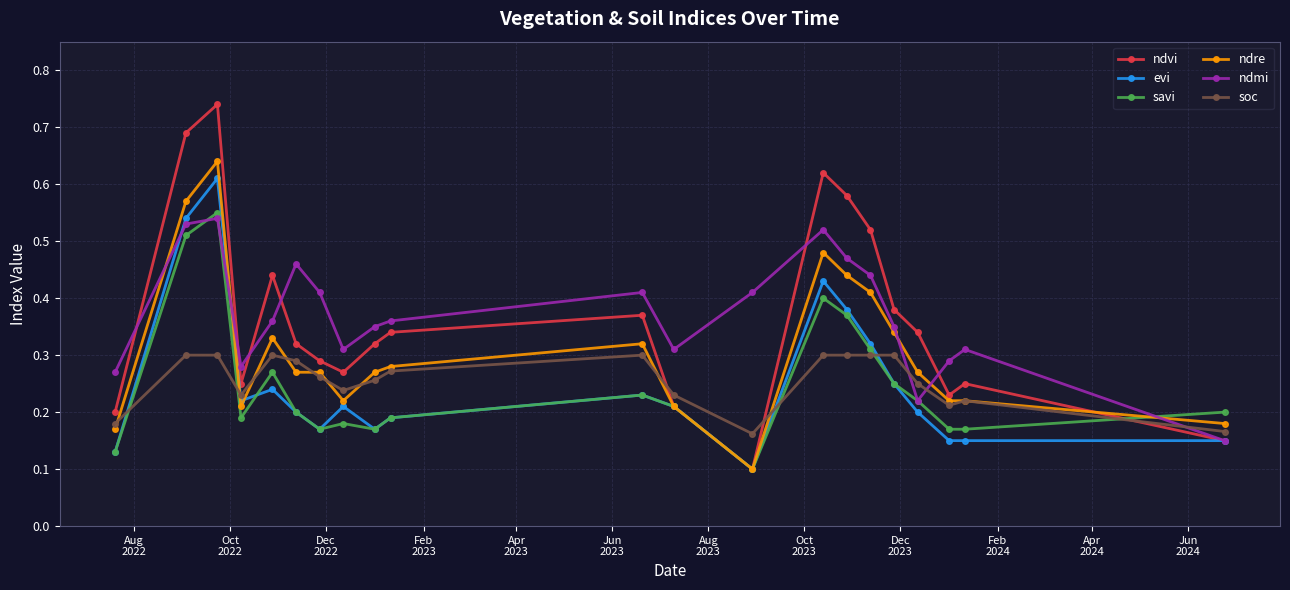

Which series has the largest range (max minus min)?

ndvi